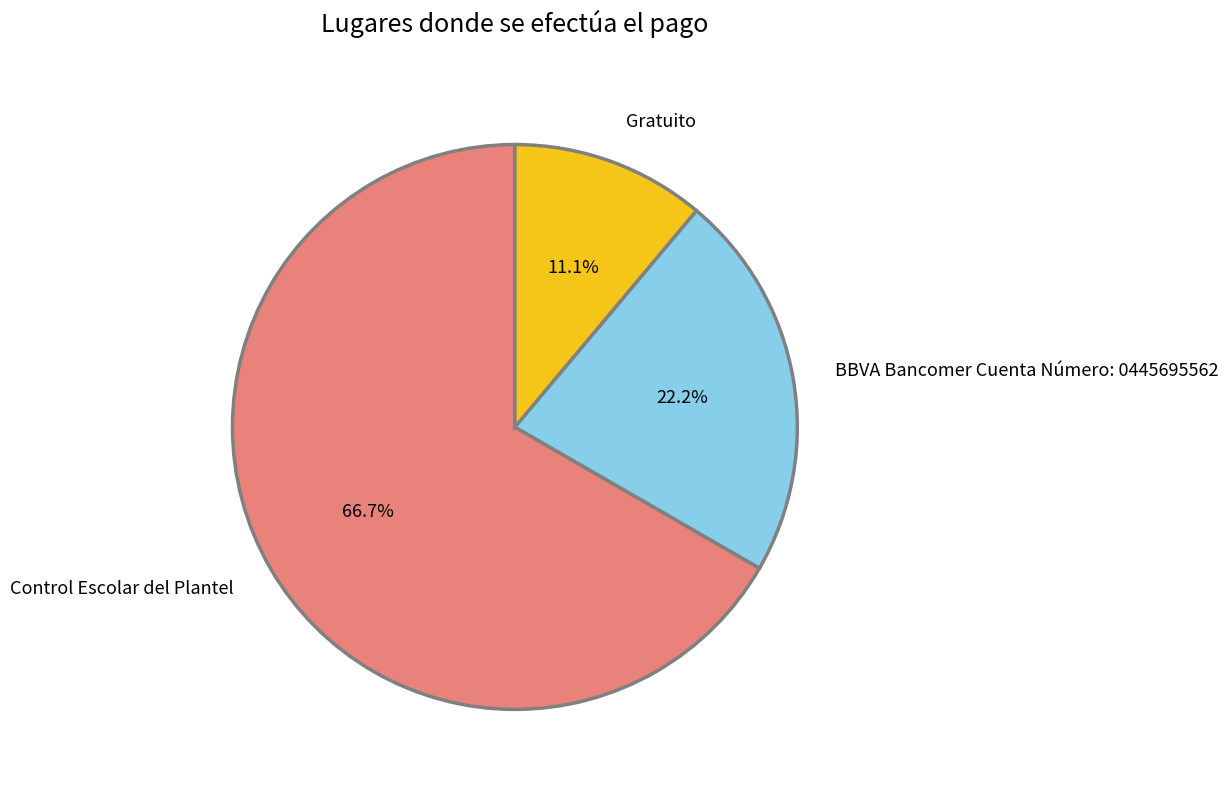

To the nearest percent, what is the difference between the largest and smallest slice percentages?

56%